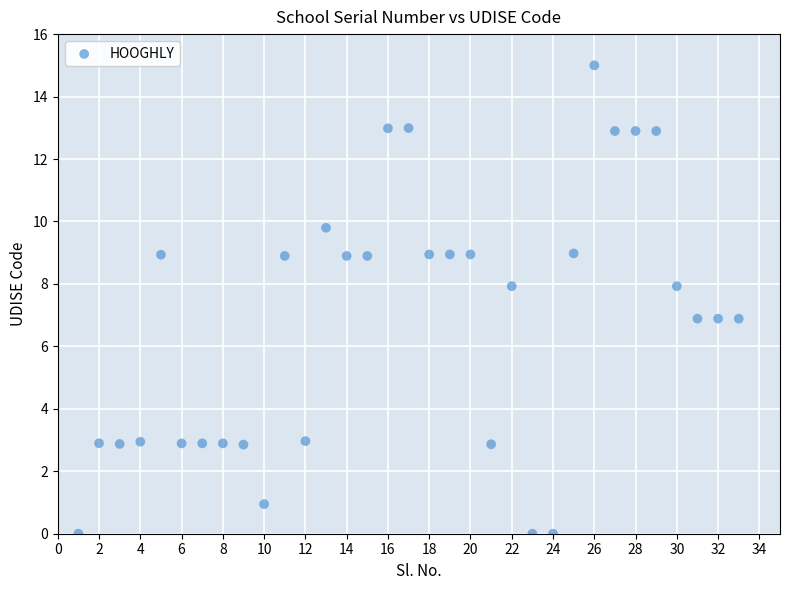

What is the range of Y values (max minus min)?

15.0